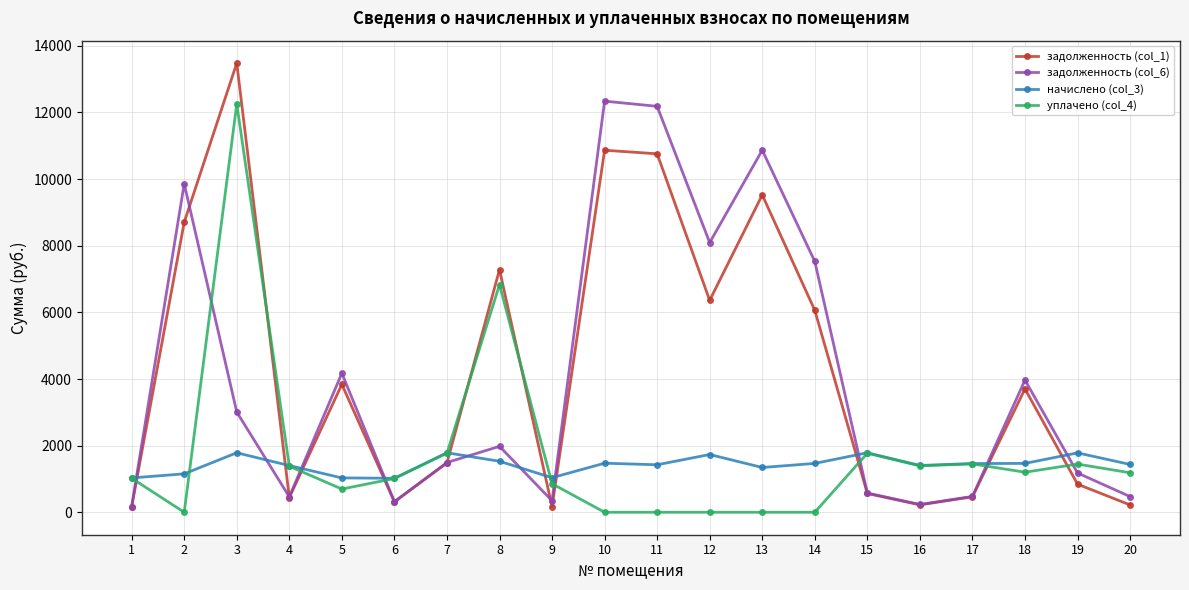

True or false: уплачено (col_4) has more than 2 points higher than both neighbors.

True